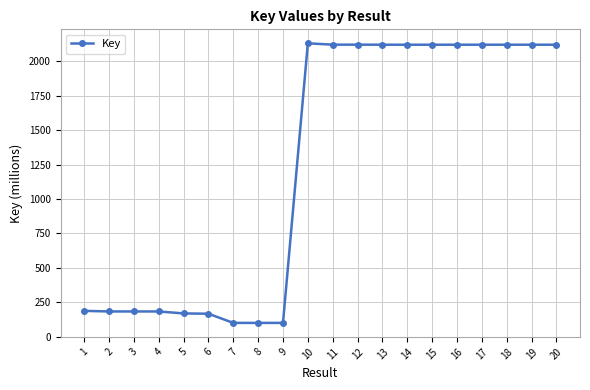

True or false: there are more than 0 points higher than both neighbors.

True